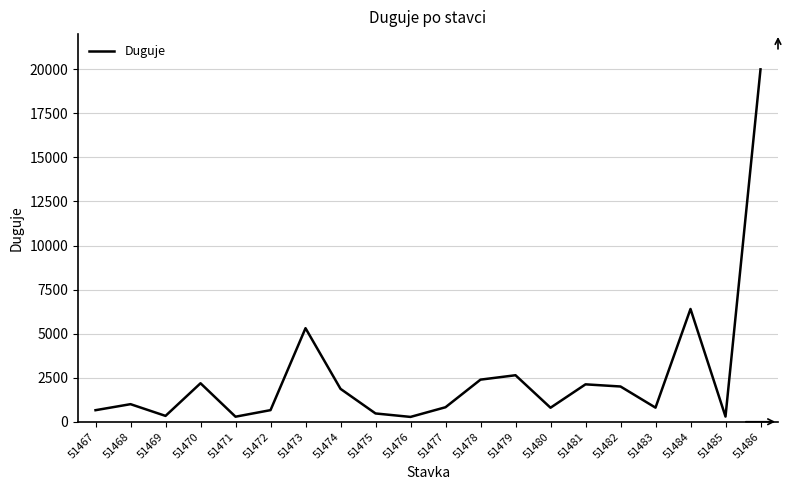

True or false: the data shows 2183.4 at 51470.

True